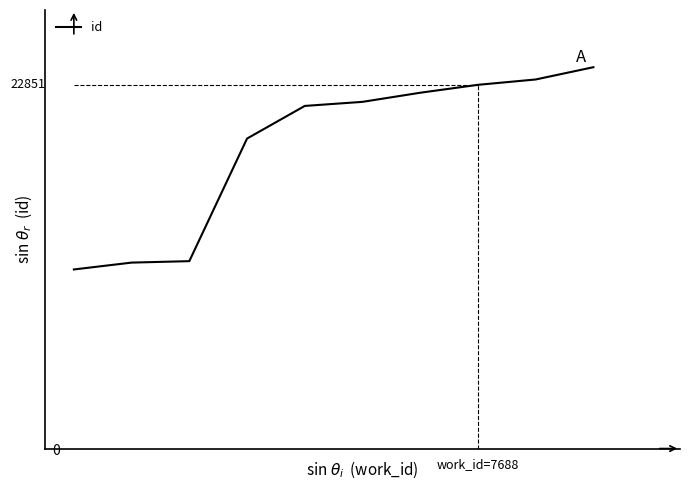

Does the chart display data point markers on the line(s)?

No